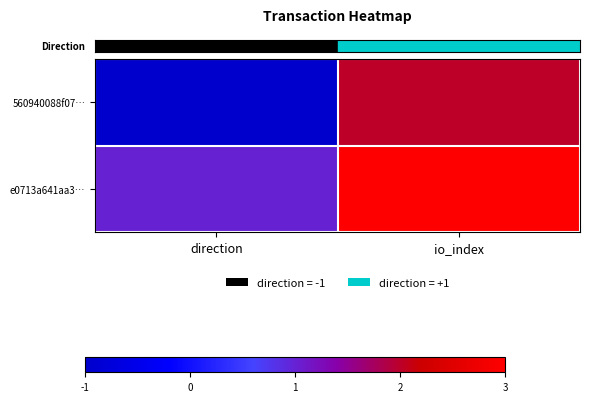

At which category is the sum across all series the highest?

io_index